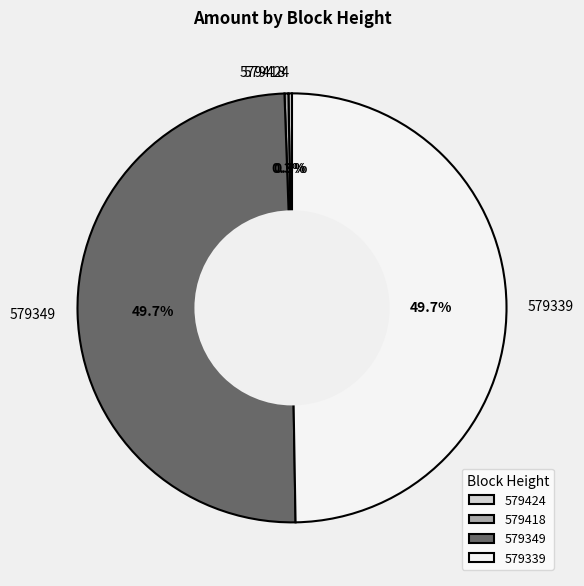

To the nearest percent, what is the difference between the 579349 and 579418 slice percentages?

49%